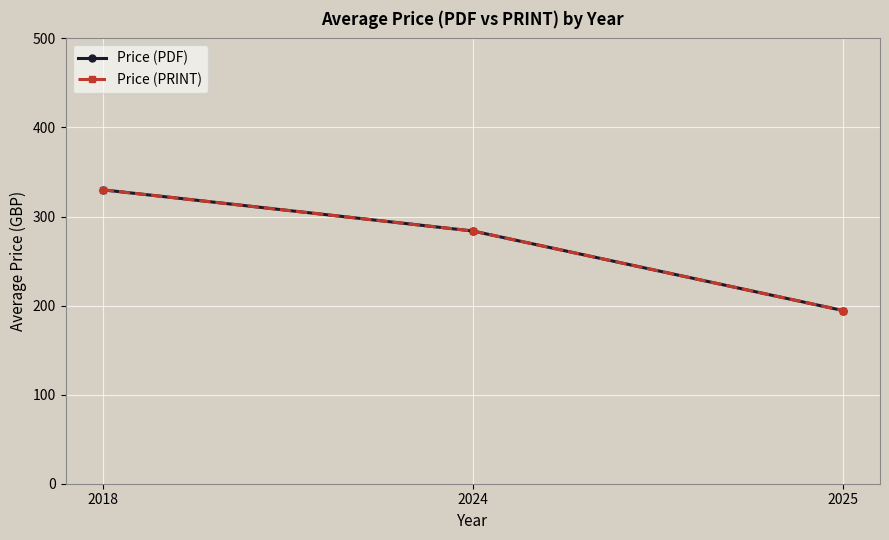

Is this an area chart (filled region under the line)?

No